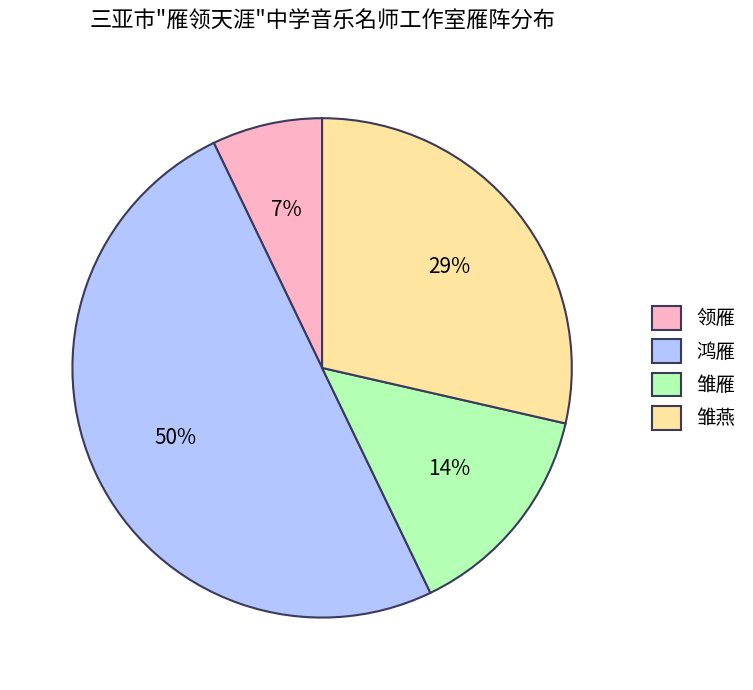

Does 雏燕 account for over 50% of the chart?

No